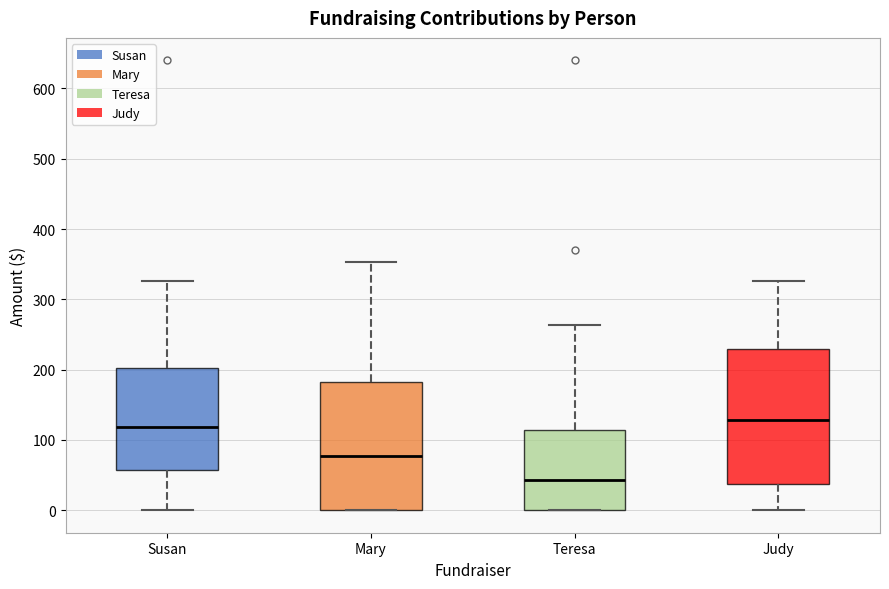

Where does the lower whisker of the box for Judy end on the y-axis? The values are not printed on the chart, so give them approximately, as read against the axis.

0